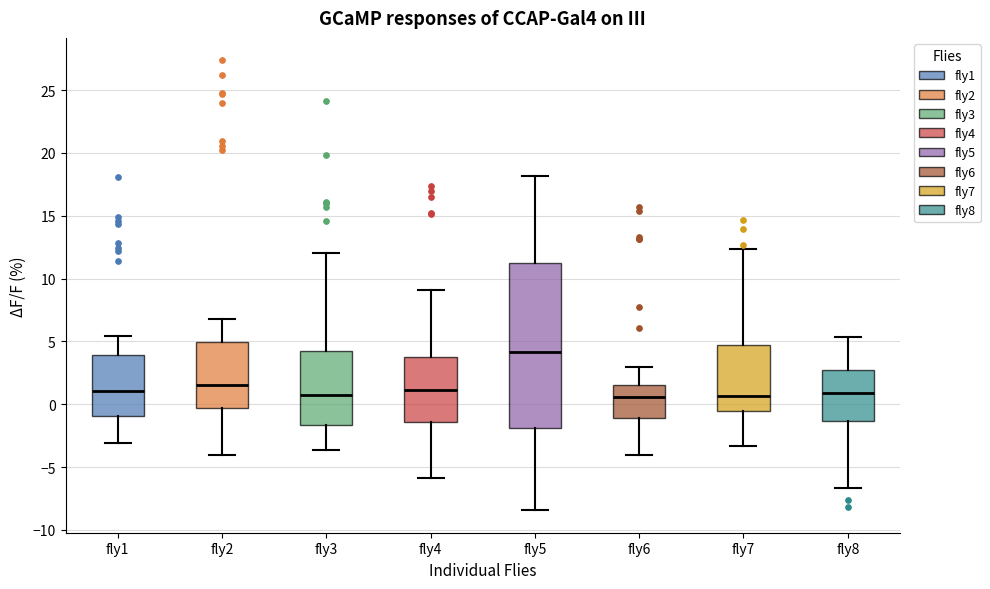

Where is the upper edge of the box for fly4 on the y-axis? The values are not printed on the chart, so give them approximately, as read against the axis.

3.5